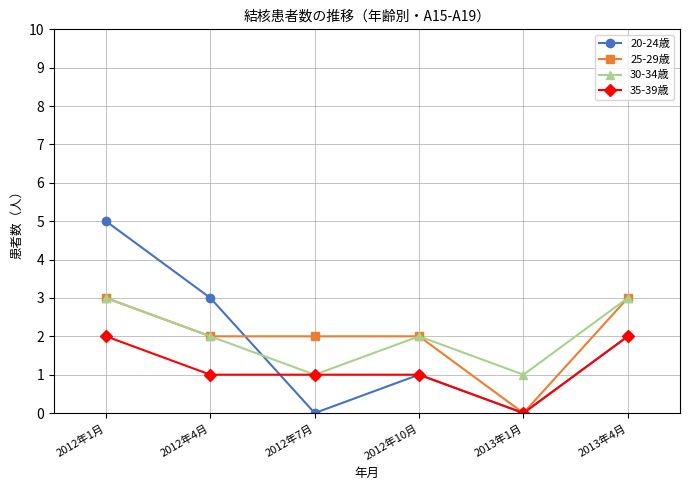

Reading right to left, transcribe all the data shown in this chart.

20-24歳: 2013年4月=2	2013年1月=0	2012年10月=1	2012年7月=0	2012年4月=3	2012年1月=5
25-29歳: 2013年4月=3	2013年1月=0	2012年10月=2	2012年7月=2	2012年4月=2	2012年1月=3
30-34歳: 2013年4月=3	2013年1月=1	2012年10月=2	2012年7月=1	2012年4月=2	2012年1月=3
35-39歳: 2013年4月=2	2013年1月=0	2012年10月=1	2012年7月=1	2012年4月=1	2012年1月=2